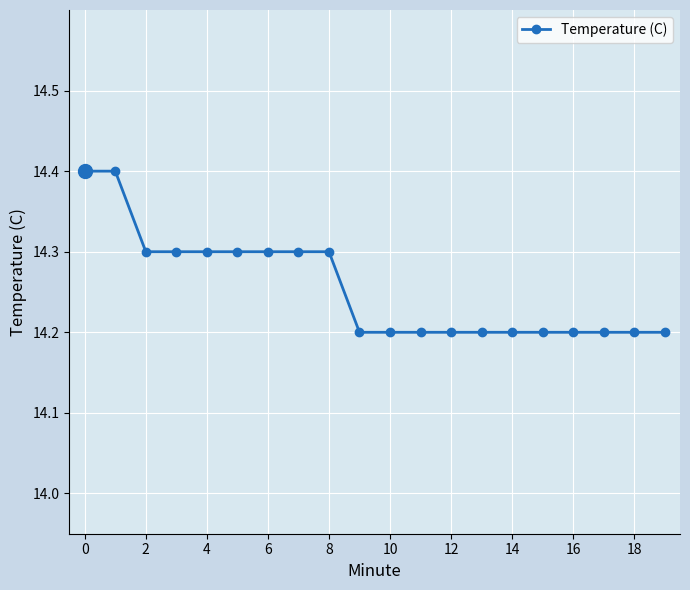

How many values are between 14 and 15?

20